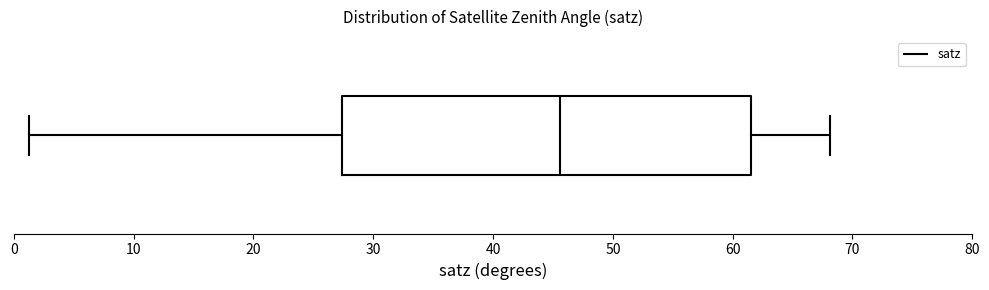

Transcribe this box plot: give where the median line is, the range the box spans, and where the two whiskers end, as read against the x-axis. The values are not printed on the chart, so give them approximately, as read against the axis.

median 46, box 27 to 62, whiskers 1 to 68